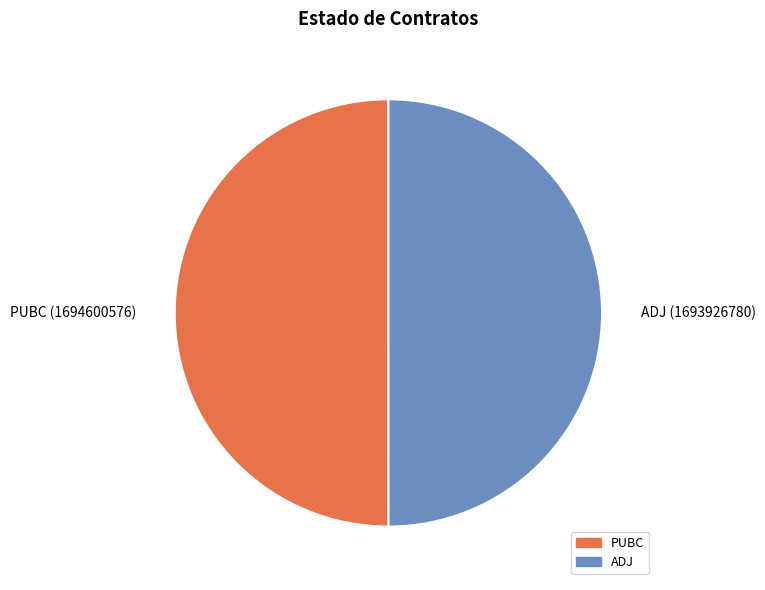

Is it true that PUBC is 42% of the pie?

False